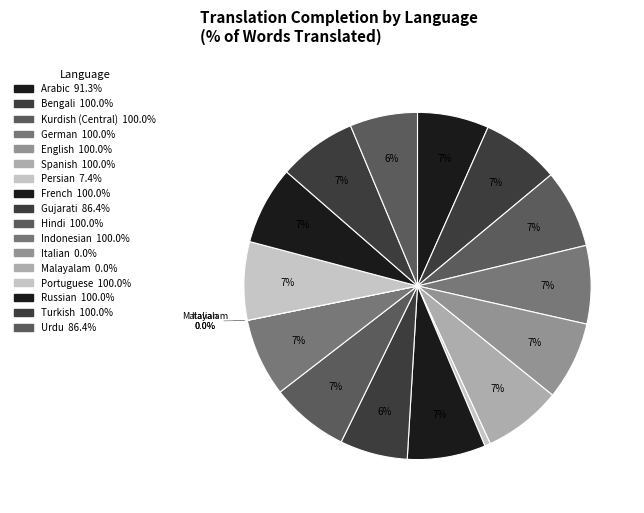

Does any single category account for the majority?

No